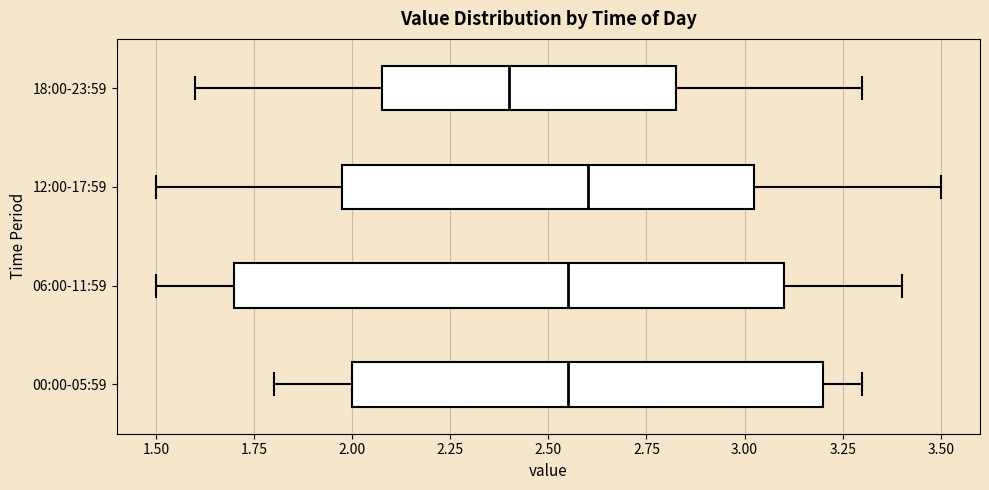

Reading bottom to top, read every box against the x-axis: the position of its median line, the range the box covers, and the ends of its whiskers. The values are not printed on the chart, so give them approximately, as read against the axis.

00:00-05:59: median 2.55, box 2.00 to 3.20, whiskers 1.80 to 3.30
06:00-11:59: median 2.55, box 1.70 to 3.10, whiskers 1.50 to 3.40
12:00-17:59: median 2.60, box 2.00 to 3.05, whiskers 1.50 to 3.50
18:00-23:59: median 2.40, box 2.10 to 2.85, whiskers 1.60 to 3.30